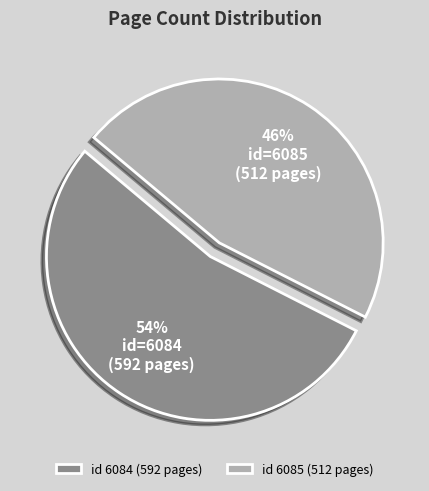

Is there any slice that represents more than half of the pie?

Yes